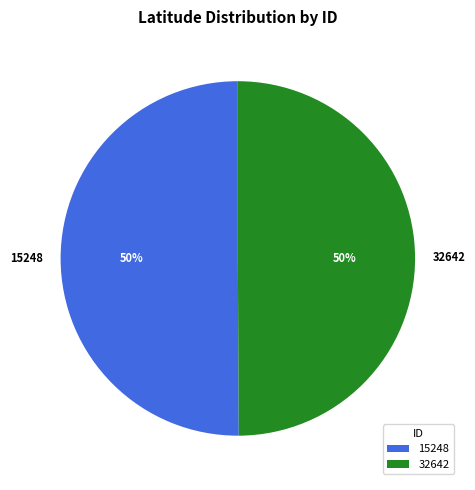

Do 15248 and 32642 together represent more than half of the pie?

Yes